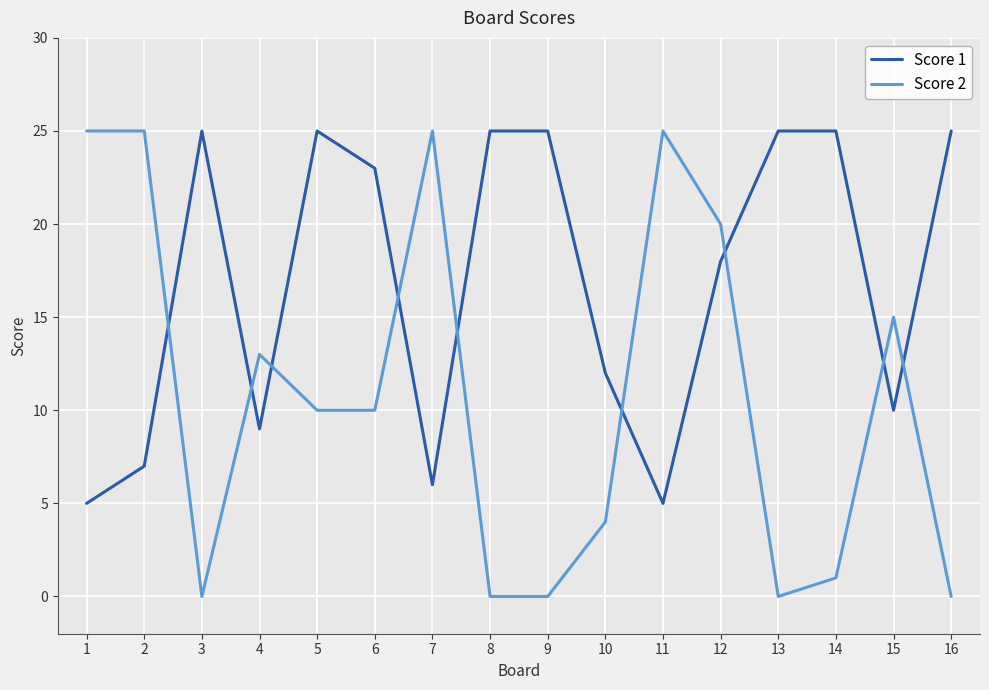

Reading right to left, list all the values displayed in this chart.

Score 1: 16=25	15=10	14=25	13=25	12=18	11=5	10=12	9=25	8=25	7=6	6=23	5=25	4=9	3=25	2=7	1=5
Score 2: 16=0	15=15	14=1	13=0	12=20	11=25	10=4	9=0	8=0	7=25	6=10	5=10	4=13	3=0	2=25	1=25